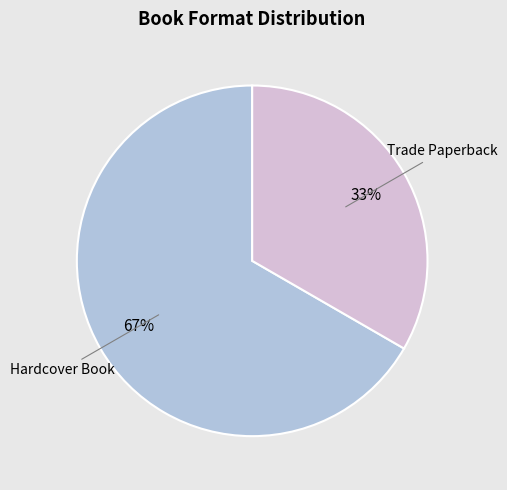

Is it true that Trade Paperback is 47% of the pie?

False